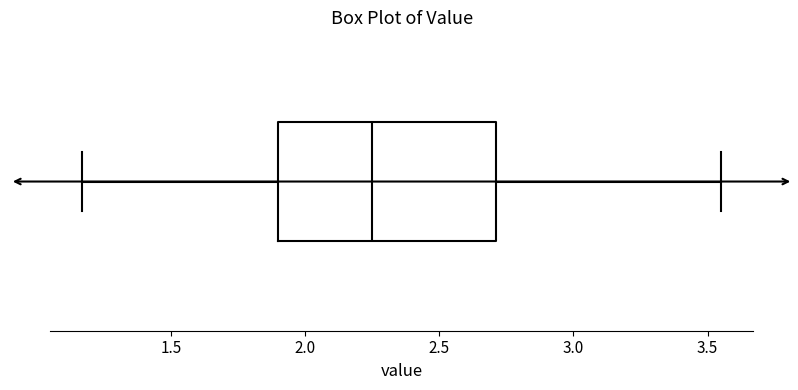

Where does the median line of the box sit on the x-axis? The values are not printed on the chart, so give them approximately, as read against the axis.

2.25